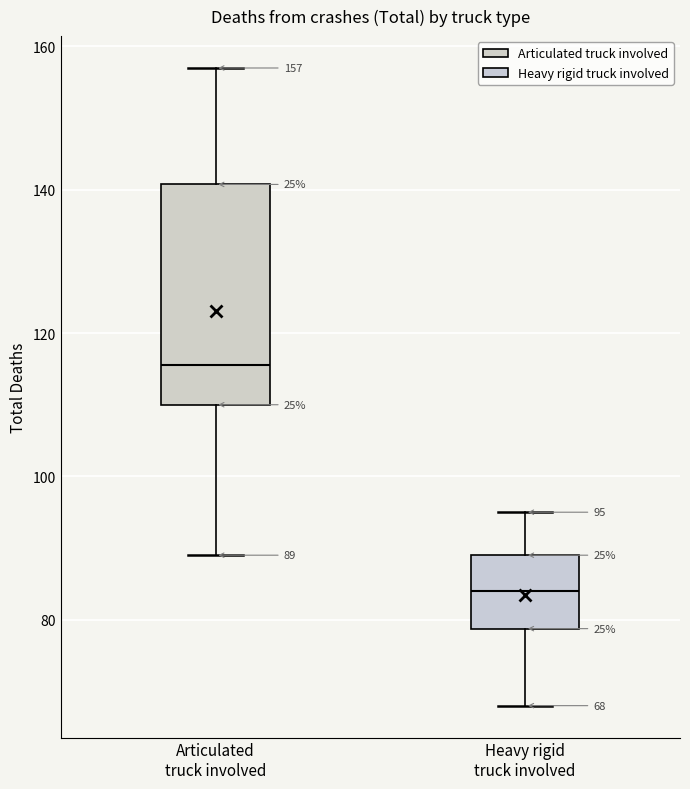

Which box's median line is the lowest?

Heavy rigid truck involved